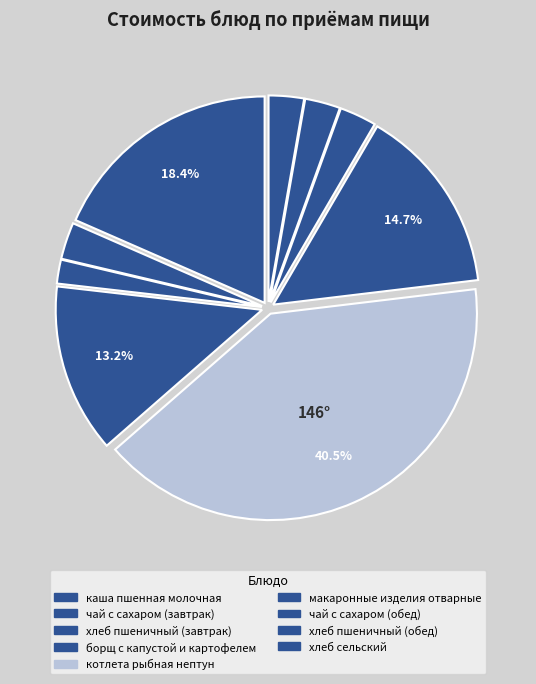

Which category has the smallest portion of the pie?

хлеб пшеничный (завтрак)